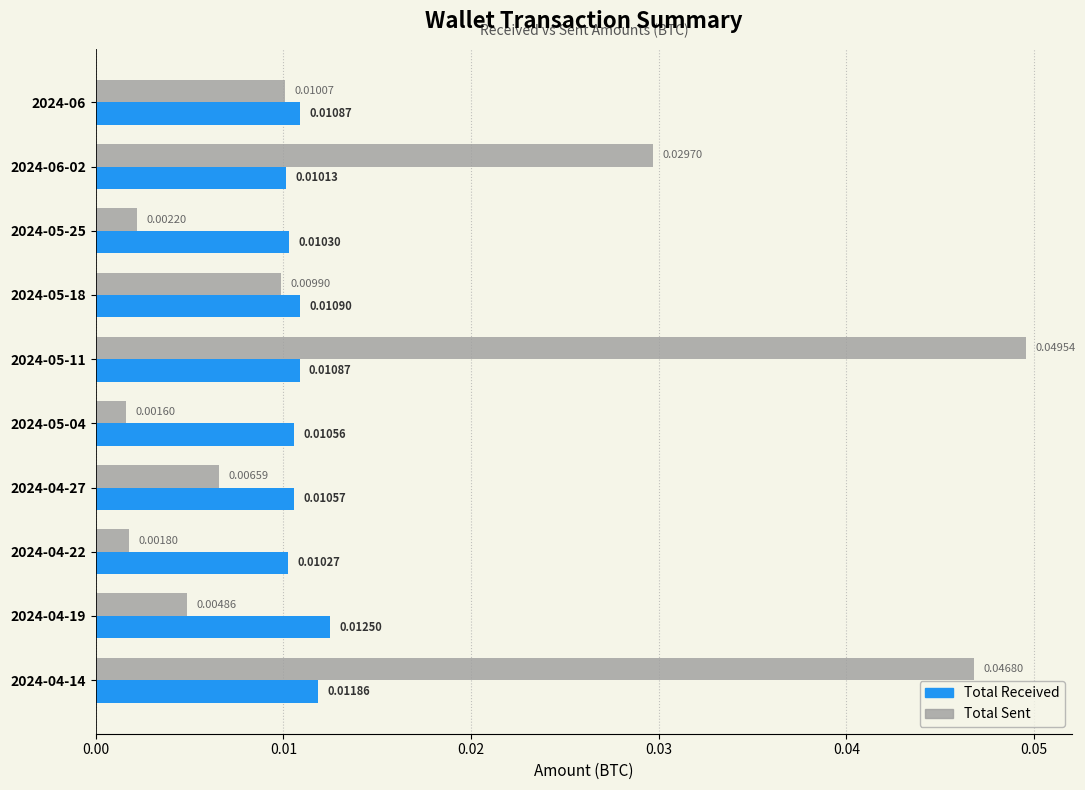

What are all the series names shown in the legend?

Total Received, Total Sent